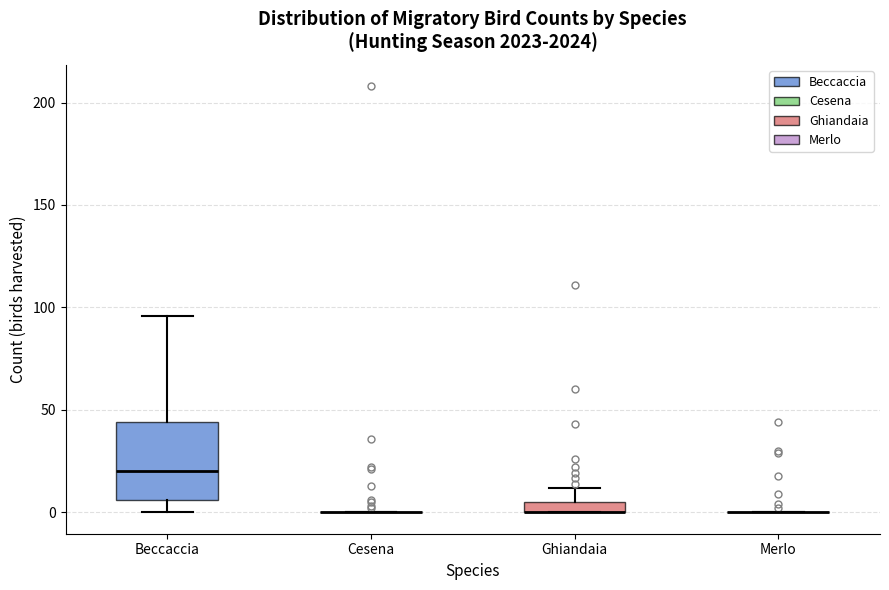

Which box is the tallest, from its lower edge to its upper edge?

Beccaccia